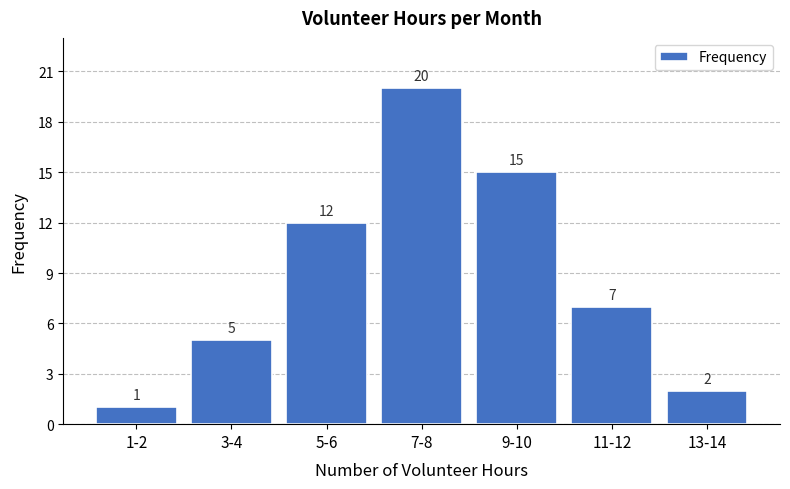

Reading right to left, list all the values displayed in this chart.

2	7	15	20	12	5	1